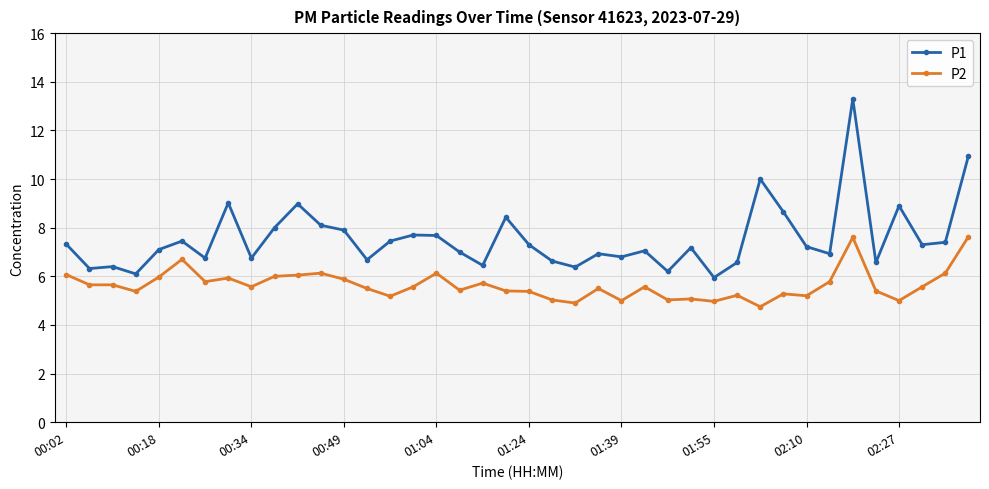

What is the difference between the maximum and second lowest values in the P1 series?

7.2